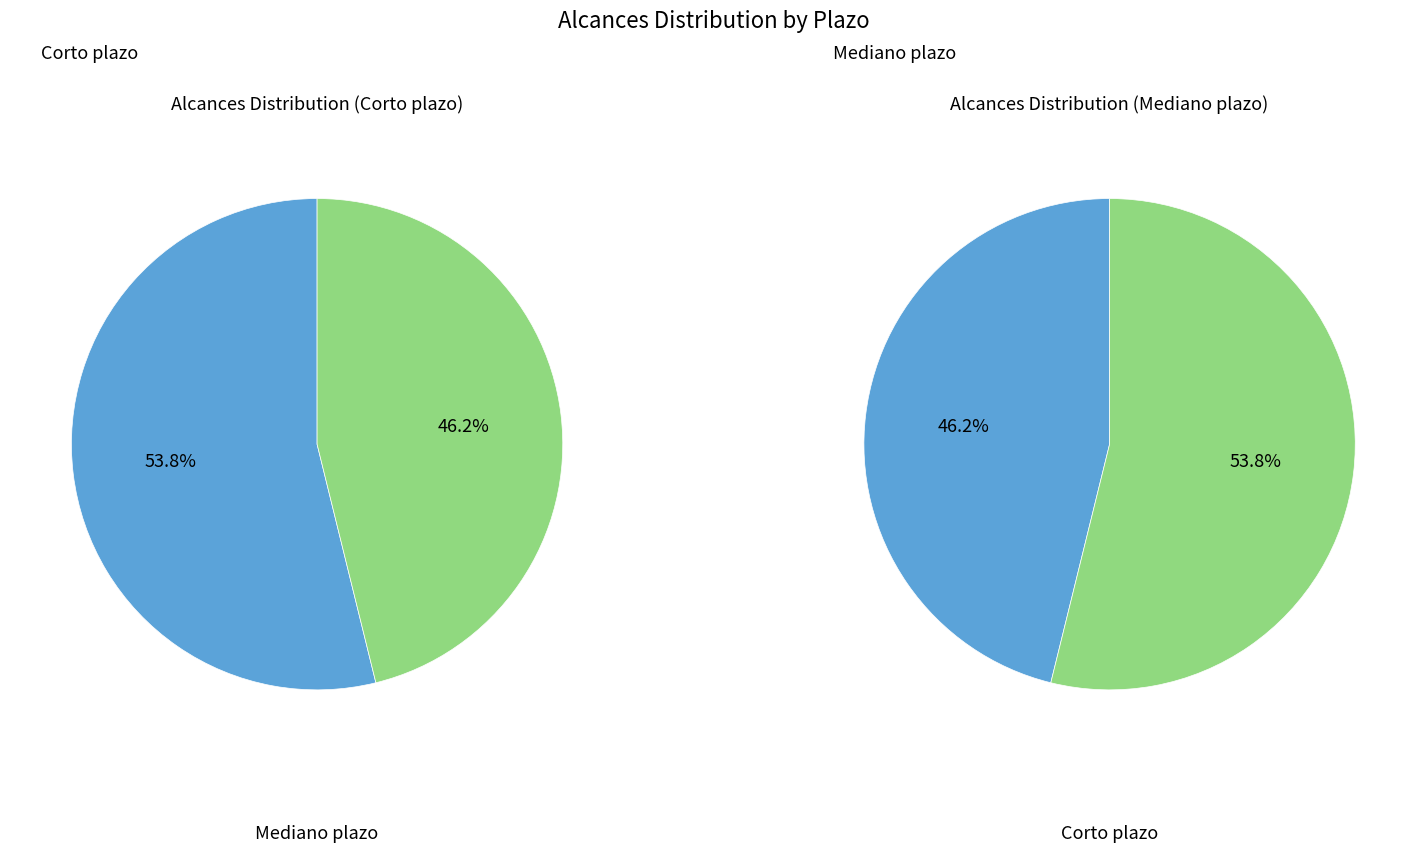

Which category has the smallest portion of the pie?

Mediano plazo